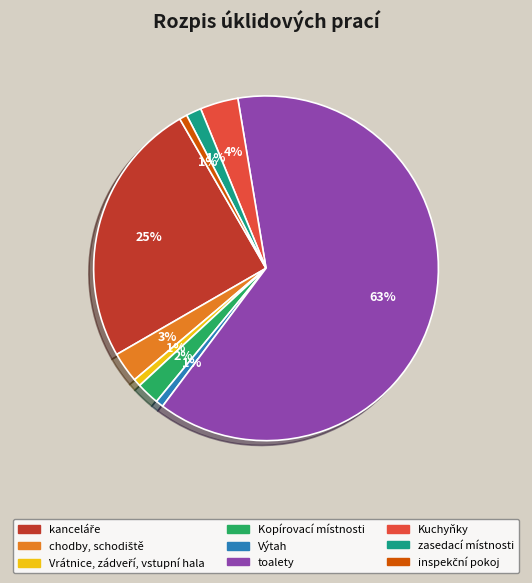

Which category has the biggest portion of the pie?

toalety